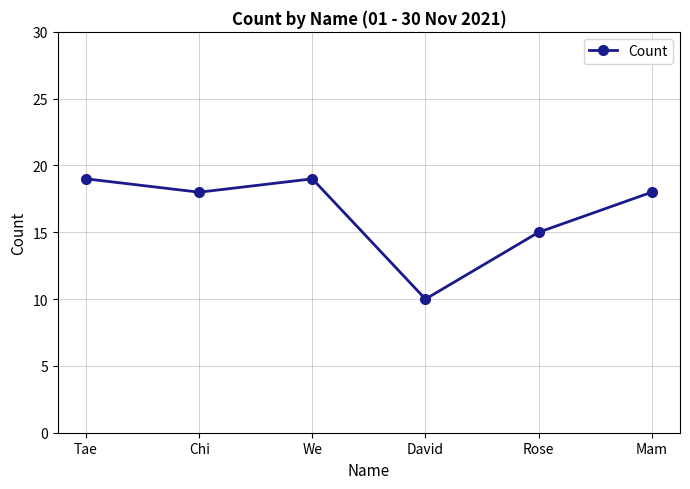

Where is the data nearest to the value 14?

Rose